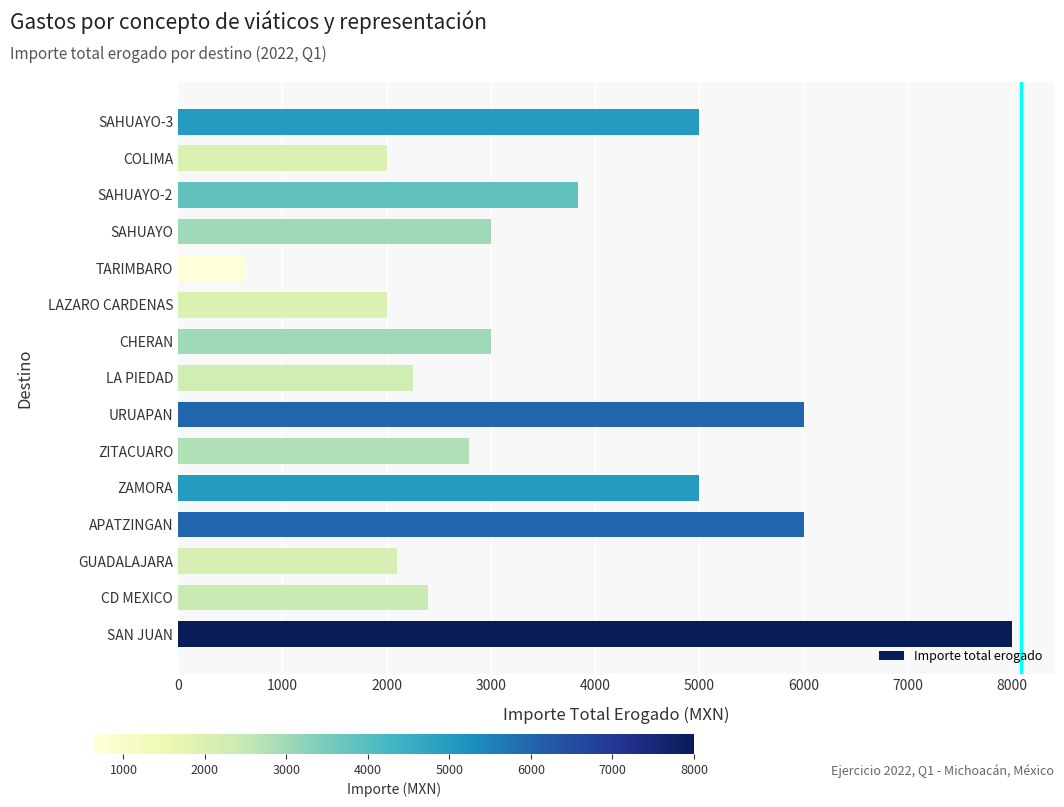

Where is the data nearest to the value 4319?

SAHUAYO-2